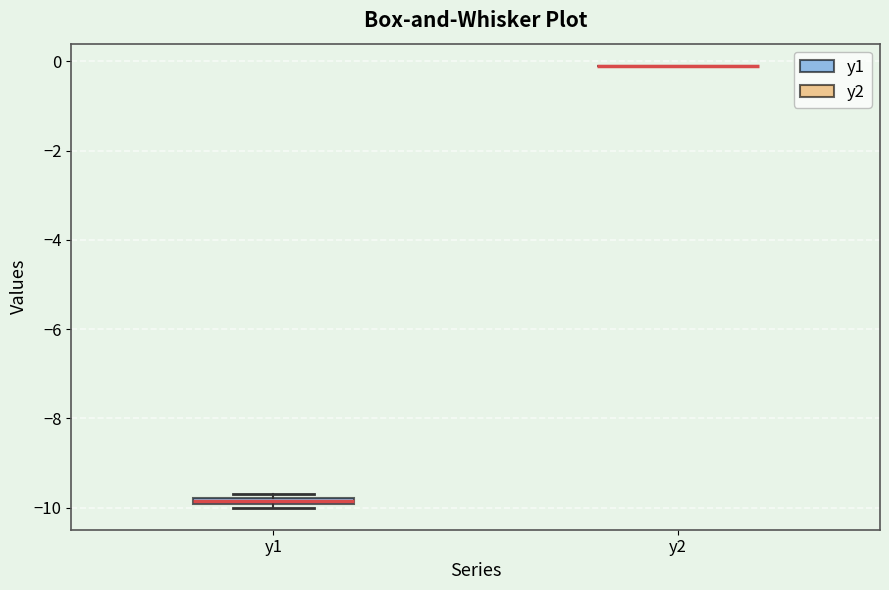

Where is the lower edge of the box for y1 on the y-axis? The values are not printed on the chart, so give them approximately, as read against the axis.

-10.0